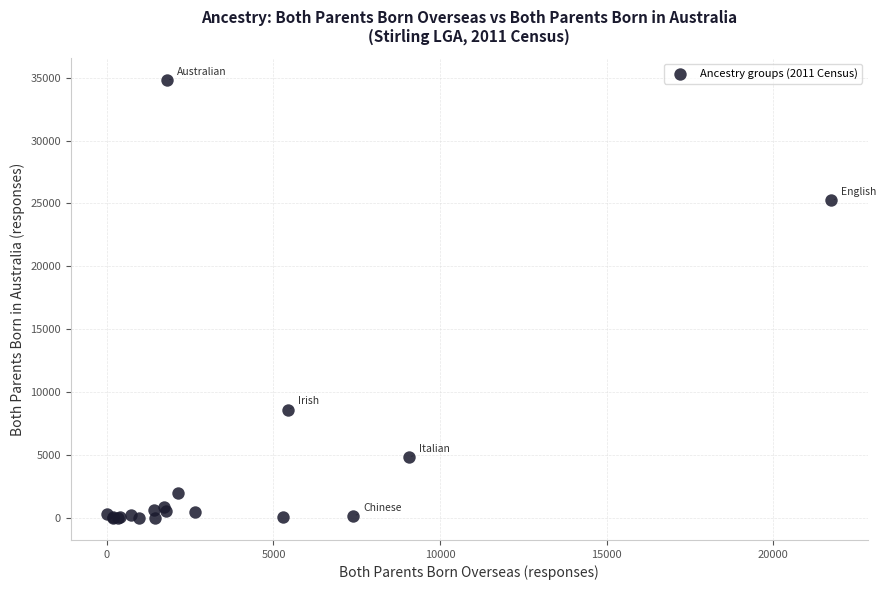

What Y value in the scatter plot is closest to 17398?

25256